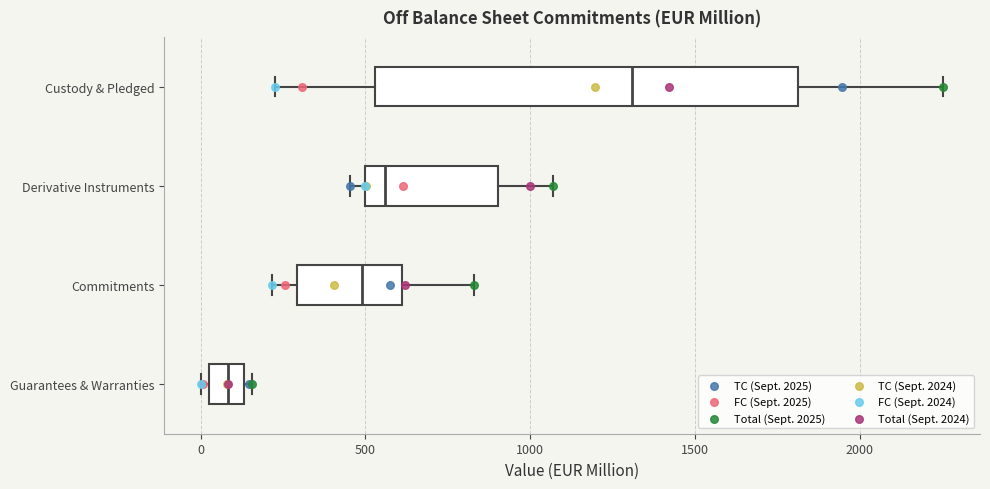

Comparing the boxes themselves (not the whiskers), which one is the widest?

Custody & Pledged